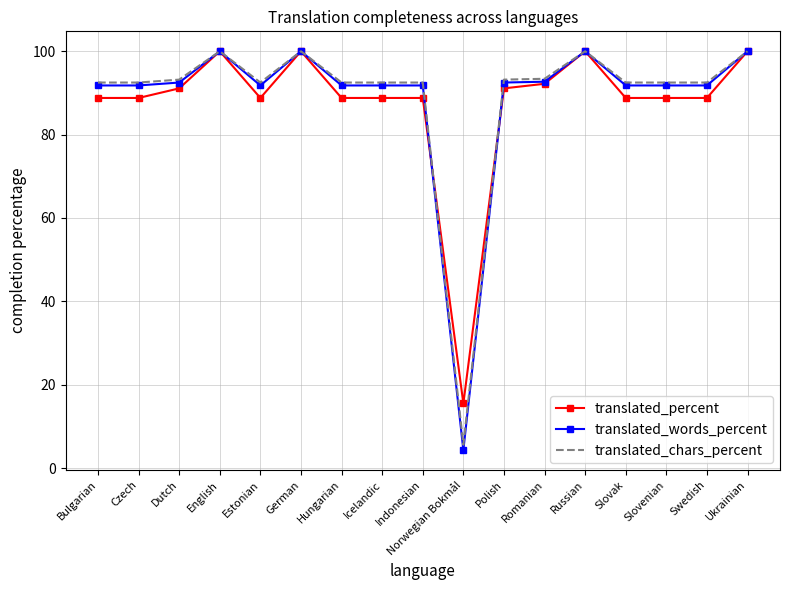

What is the difference between the second highest and second lowest values in the translated_percent series?

11.2